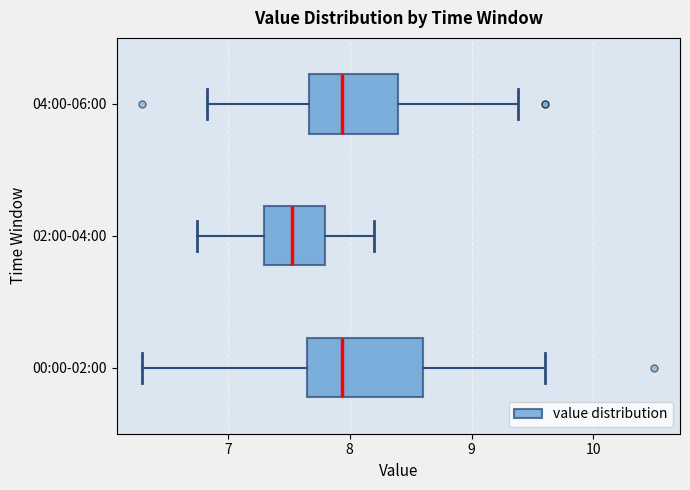

Which box is the widest, from its left edge to its right edge?

00:00-02:00